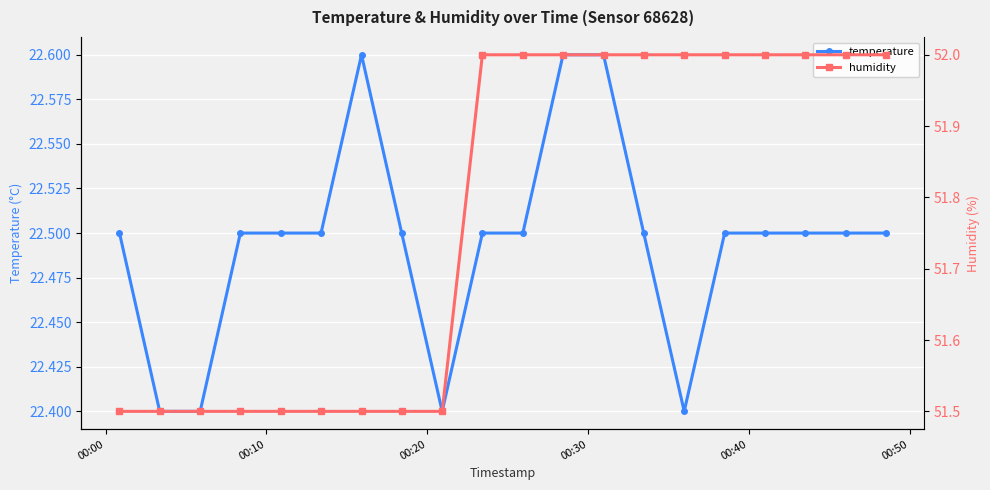

Which series has the widest spread of values?

humidity